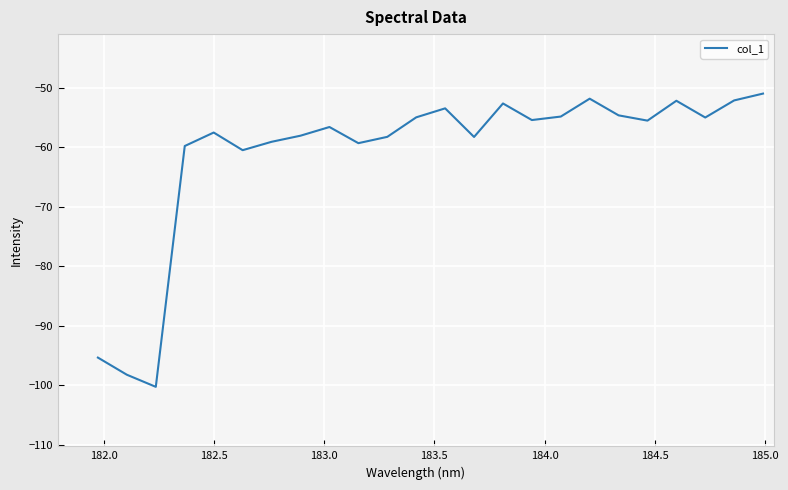

Is this an area chart (filled region under the line)?

No